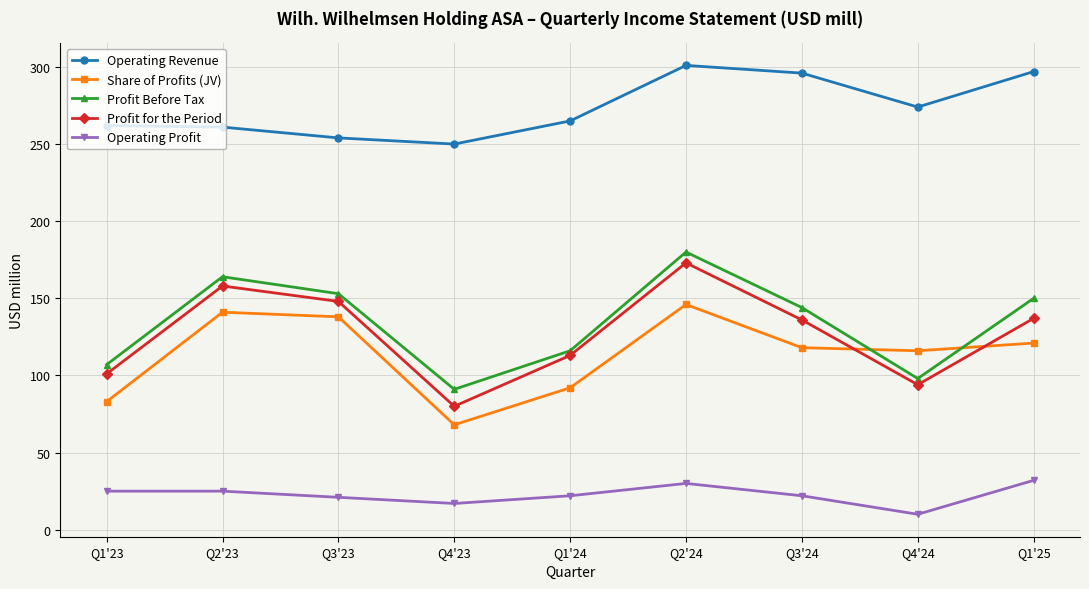

Which category has the lowest value in the Operating Profit series?

Q4'24